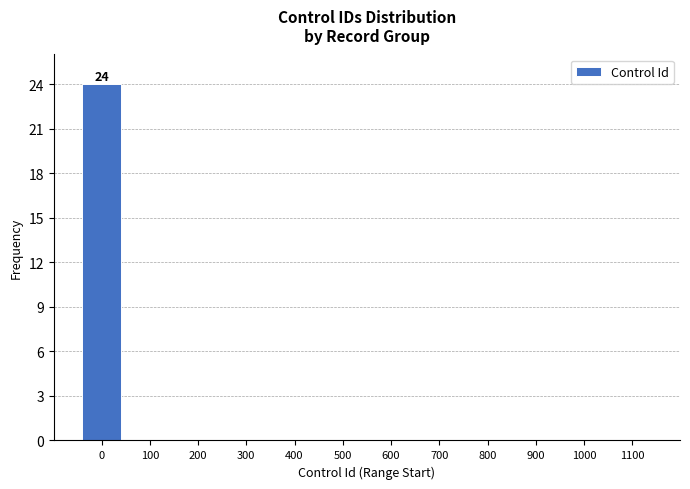

Reading left to right, transcribe all the data shown in this chart.

0=24	100=0	200=0	300=0	400=0	500=0	600=0	700=0	800=0	900=0	1000=0	1100=0